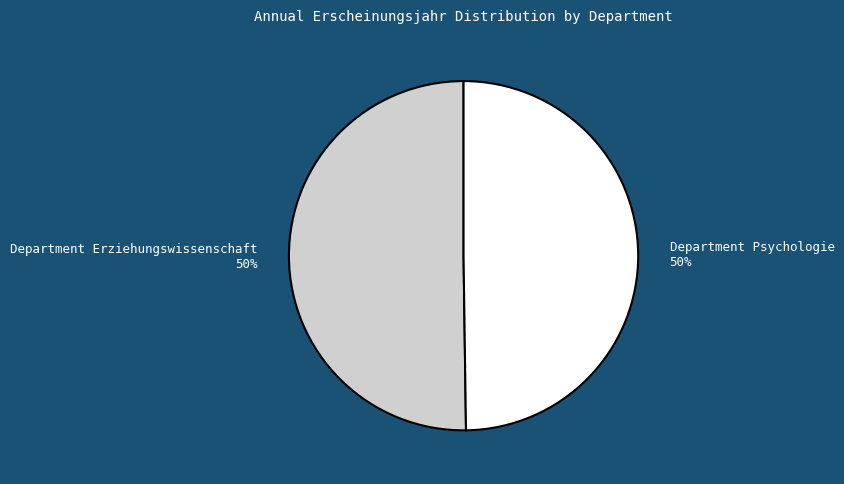

Count the number of slices in the pie.

2